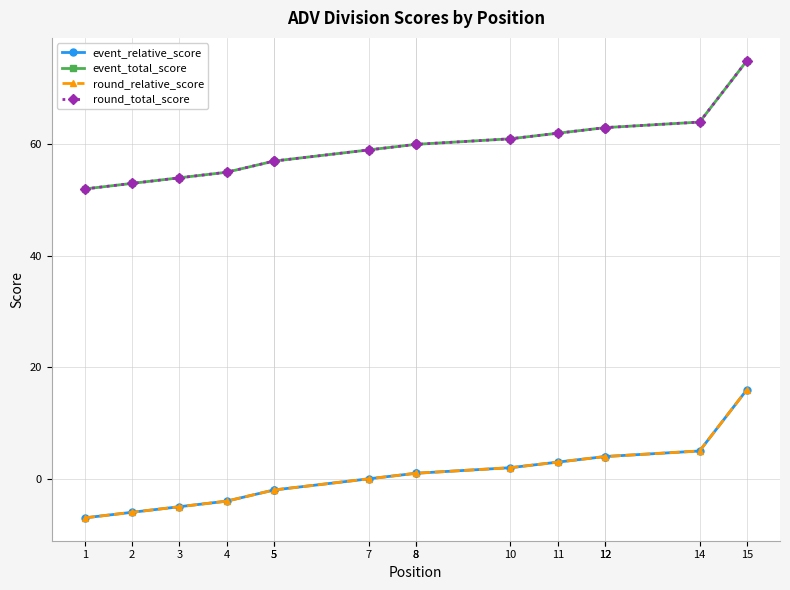

True or false: round_total_score has more than 0 interior local peaks.

False